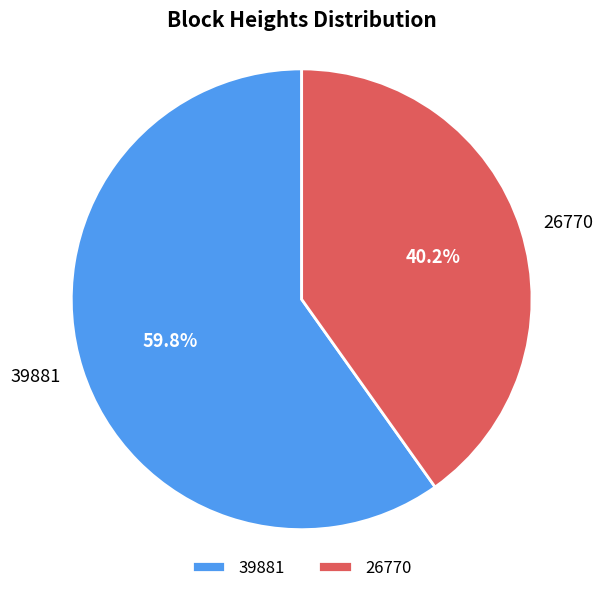

What is the ratio of the value at 26770 to the value at 39881?

0.7